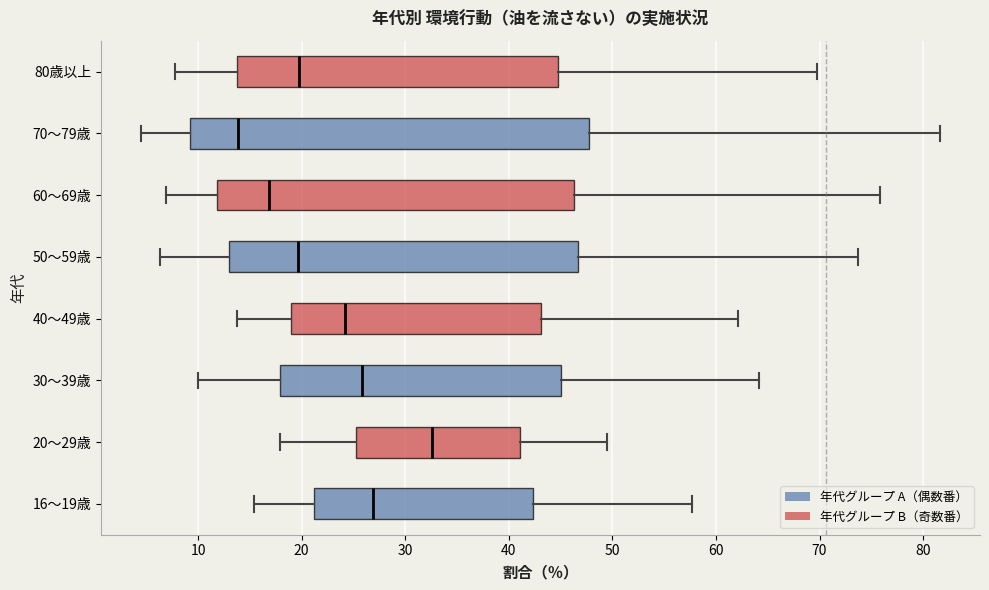

Where does the left whisker of the box for 20～29歳 end on the x-axis? The values are not printed on the chart, so give them approximately, as read against the axis.

18